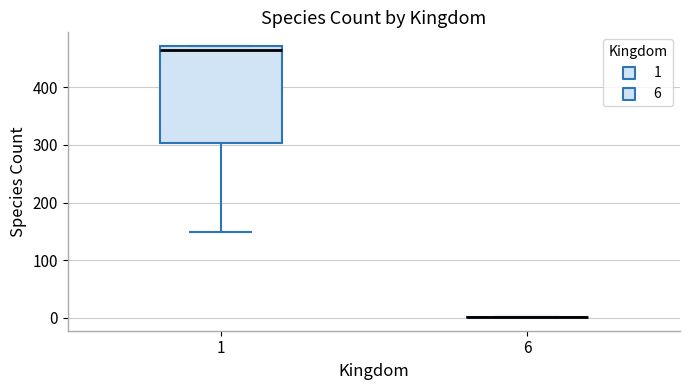

Reading left to right, read every box against the y-axis: the position of its median line, the range the box covers, and the ends of its whiskers. The values are not printed on the chart, so give them approximately, as read against the axis.

1: median 470 (just below the box's upper edge), box 300 to 470, whiskers 150 to 470
6: box collapsed to a line at 0, whiskers 0 to 0